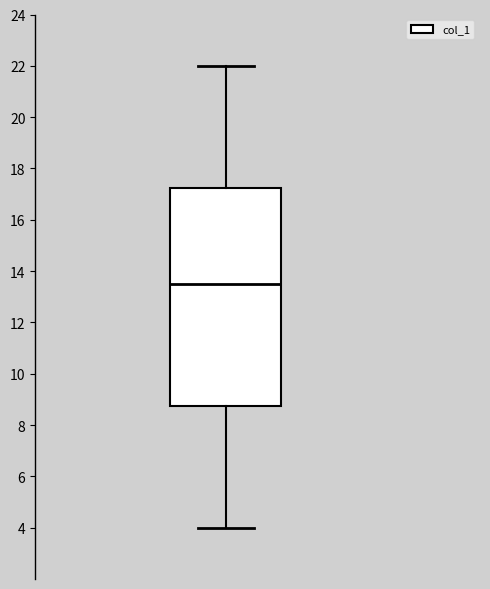

Read this box plot against the y-axis: the position of the median line, the range covered by the box, and the ends of both whiskers. The values are not printed on the chart, so give them approximately, as read against the axis.

median 13.6, box 8.8 to 17.2, whiskers 4.0 to 22.0